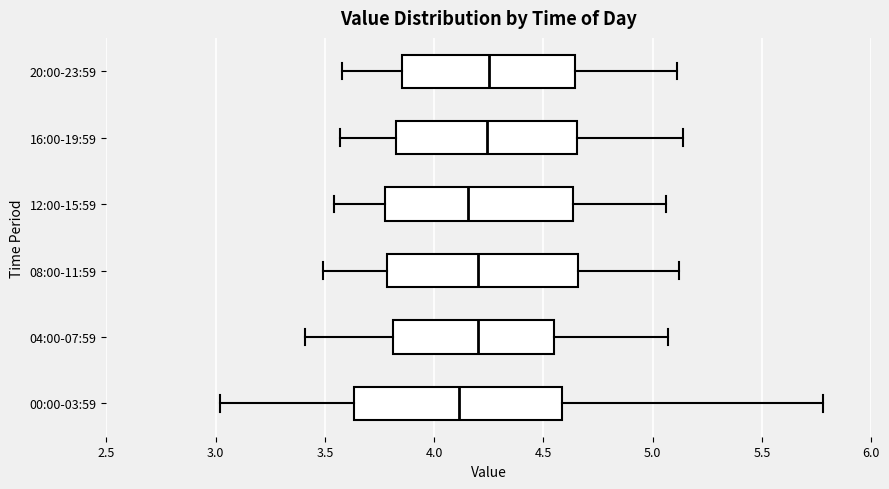

Reading bottom to top, transcribe this box plot: for each box, give where its median line is, the range the box spans, and where its two whiskers end, as read against the x-axis. The values are not printed on the chart, so give them approximately, as read against the axis.

00:00-03:59: median 4.10, box 3.65 to 4.60, whiskers 3.00 to 5.80
04:00-07:59: median 4.20, box 3.80 to 4.55, whiskers 3.40 to 5.05
08:00-11:59: median 4.20, box 3.80 to 4.65, whiskers 3.50 to 5.10
12:00-15:59: median 4.15, box 3.80 to 4.65, whiskers 3.55 to 5.05
16:00-19:59: median 4.25, box 3.85 to 4.65, whiskers 3.55 to 5.15
20:00-23:59: median 4.25, box 3.85 to 4.65, whiskers 3.60 to 5.10